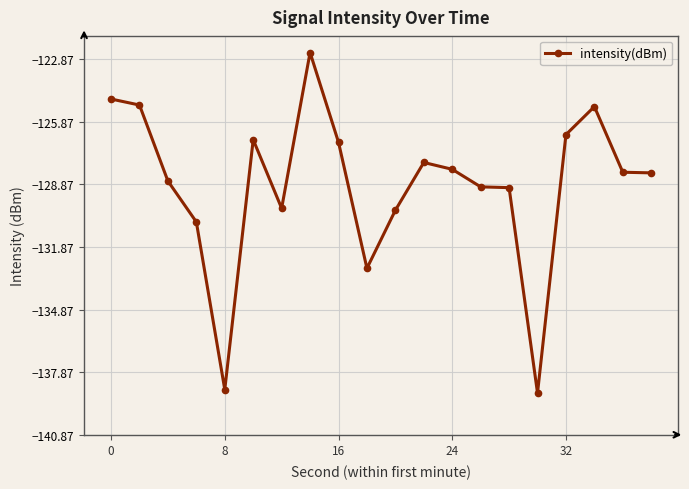

What is the difference between the maximum and minimum values?

16.3